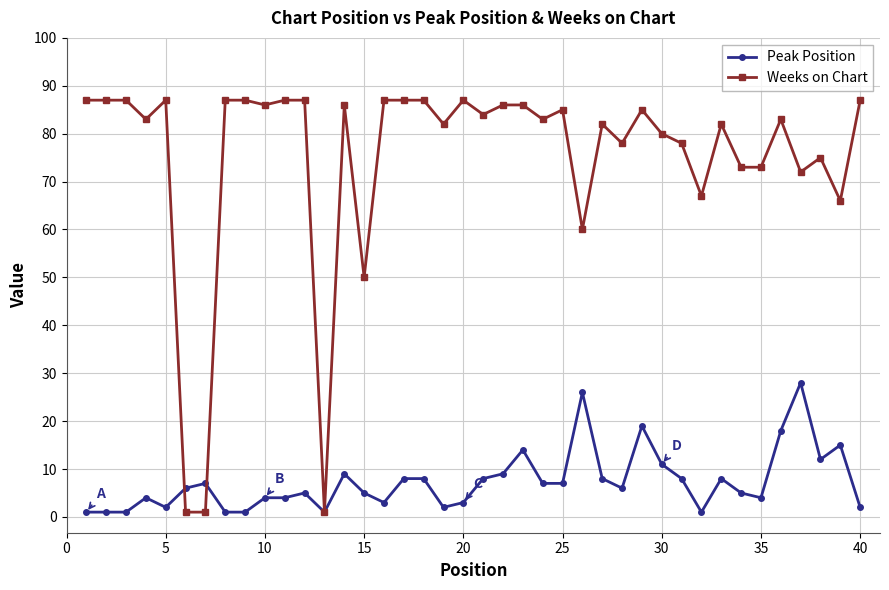

What is the maximum value shown in the chart?

87